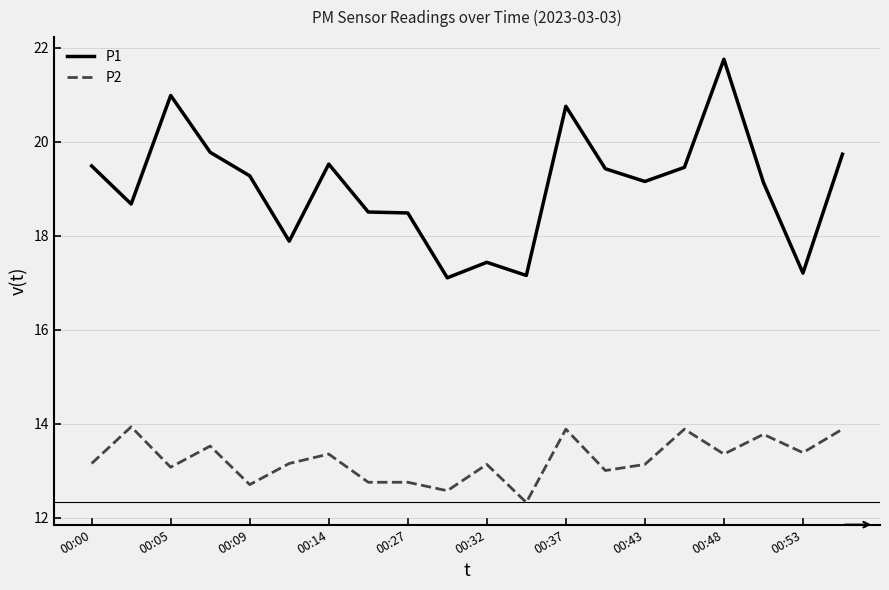

True or false: P1 and P2 intersect in this chart.

False